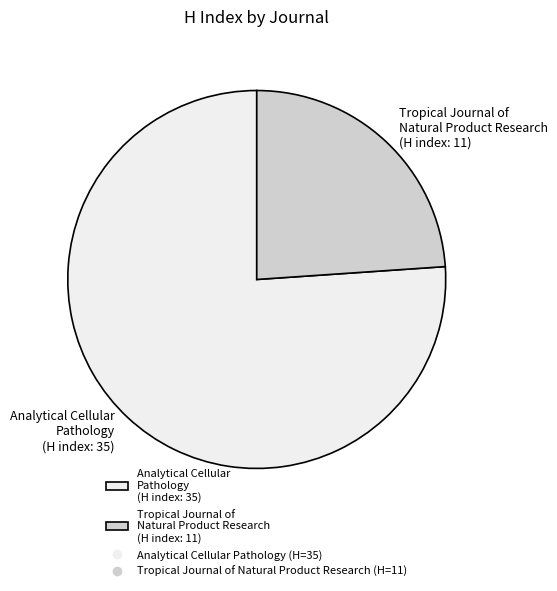

Is there a majority slice in this chart?

Yes